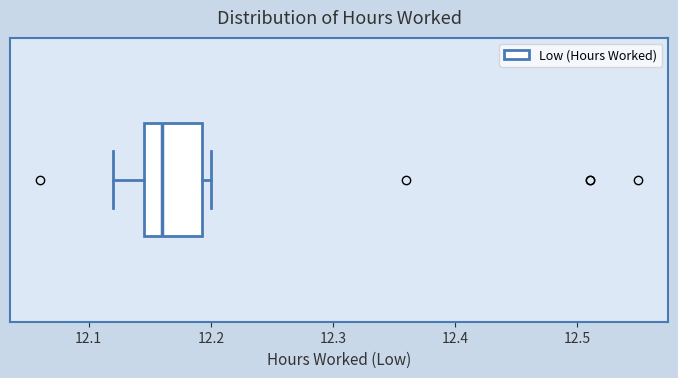

Read this box plot against the x-axis: the position of the median line, the range covered by the box, and the ends of both whiskers. The values are not printed on the chart, so give them approximately, as read against the axis.

median 12.16, box 12.15 to 12.19, whiskers 12.12 to 12.20